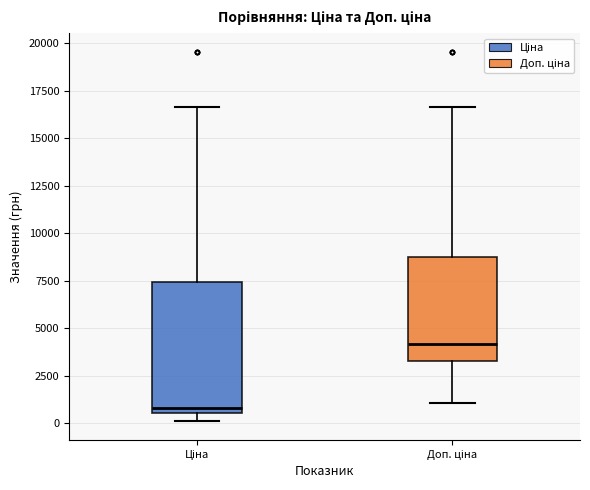

Reading left to right, read every box against the y-axis: the position of its median line, the range the box covers, and the ends of its whiskers. The values are not printed on the chart, so give them approximately, as read against the axis.

Ціна: median 1000, box 500 to 7500, whiskers 0 to 16500
Доп. ціна: median 4000, box 3500 to 9000, whiskers 1000 to 16500